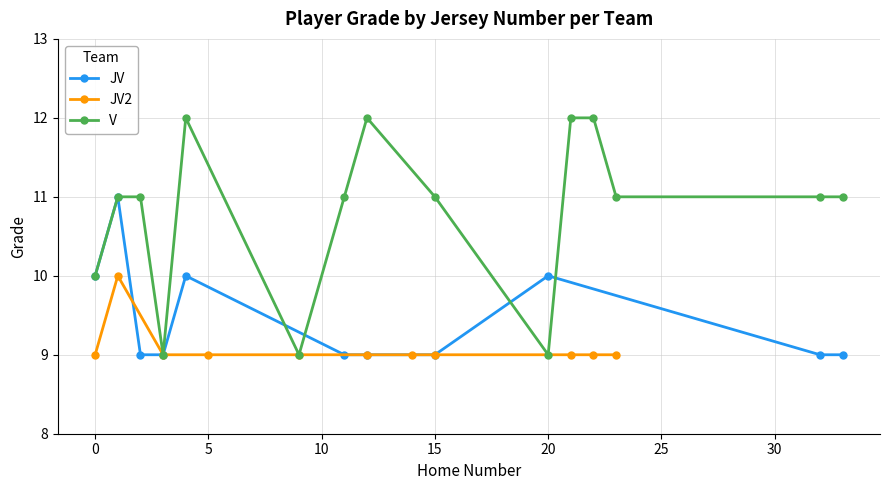

Does the chart display data point markers on the line(s)?

Yes